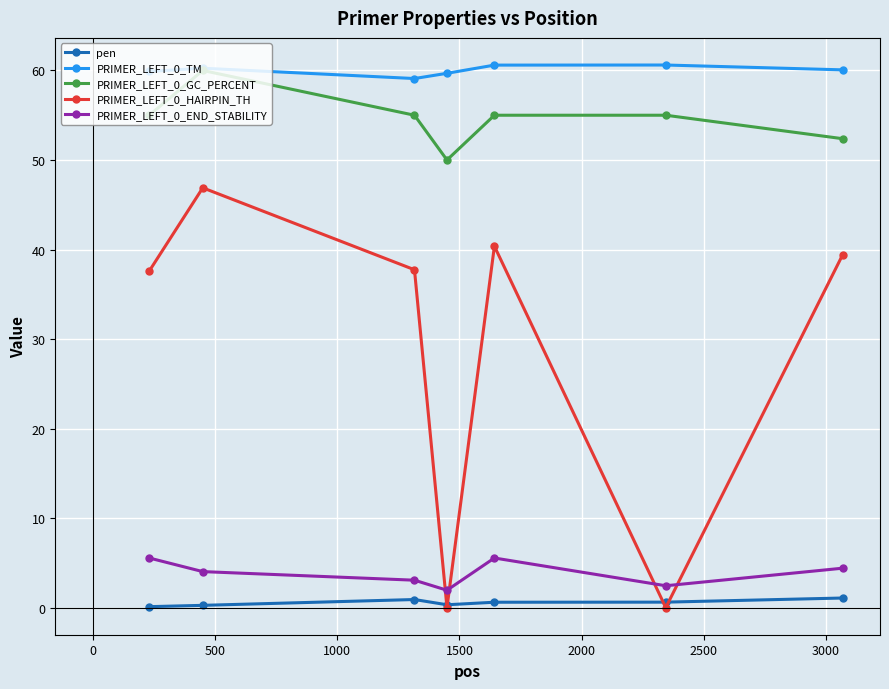

Is this an area chart (filled region under the line)?

No